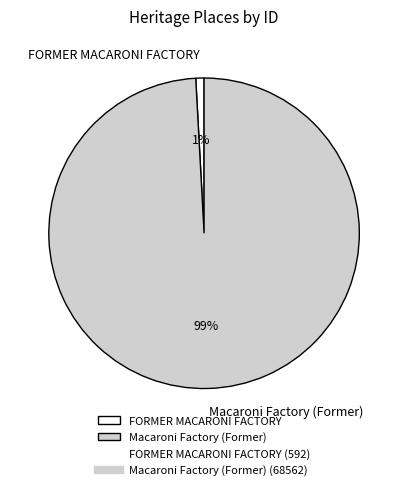

Between FORMER MACARONI FACTORY and Macaroni Factory (Former), which is larger?

Macaroni Factory (Former)